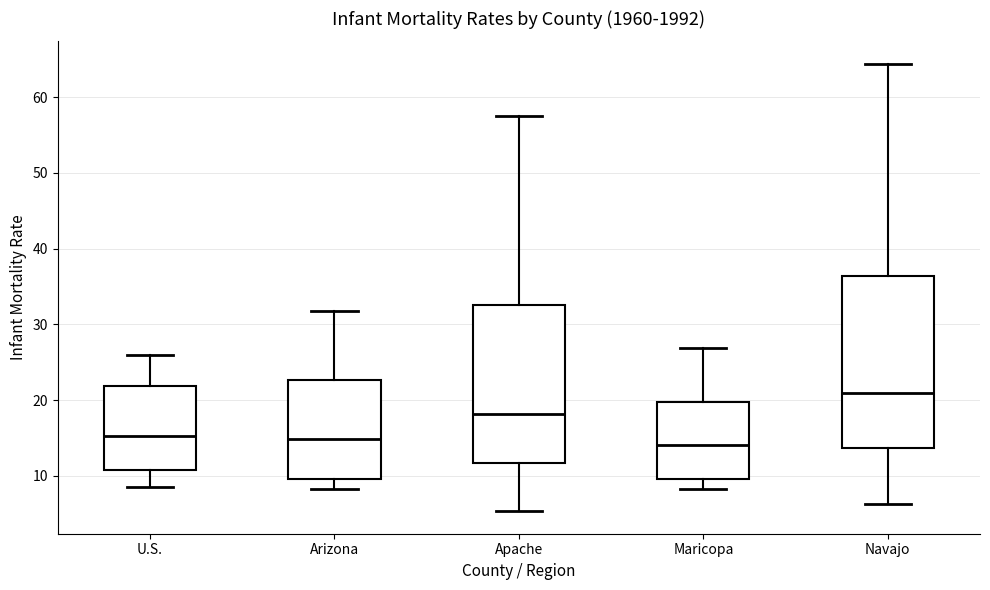

Reading left to right, transcribe this box plot: for each box, give where its median line is, the range the box spans, and where its two whiskers end, as read against the y-axis. The values are not printed on the chart, so give them approximately, as read against the axis.

U.S.: median 15, box 11 to 22, whiskers 9 to 26
Arizona: median 15, box 10 to 23, whiskers 8 to 32
Apache: median 18, box 12 to 33, whiskers 5 to 58
Maricopa: median 14, box 10 to 20, whiskers 8 to 27
Navajo: median 21, box 14 to 36, whiskers 6 to 64